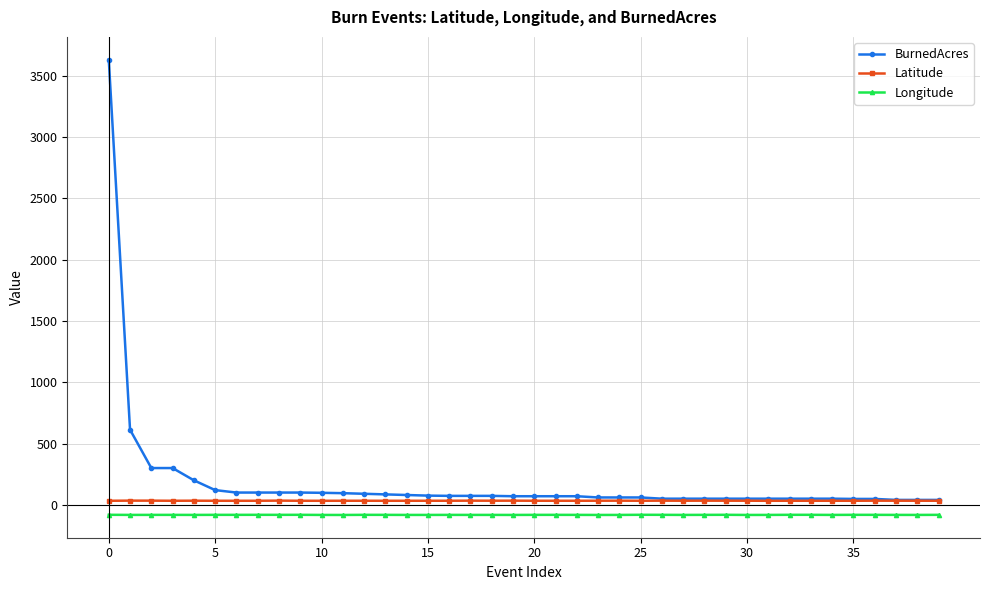

Which series has the largest total across all categories?

BurnedAcres